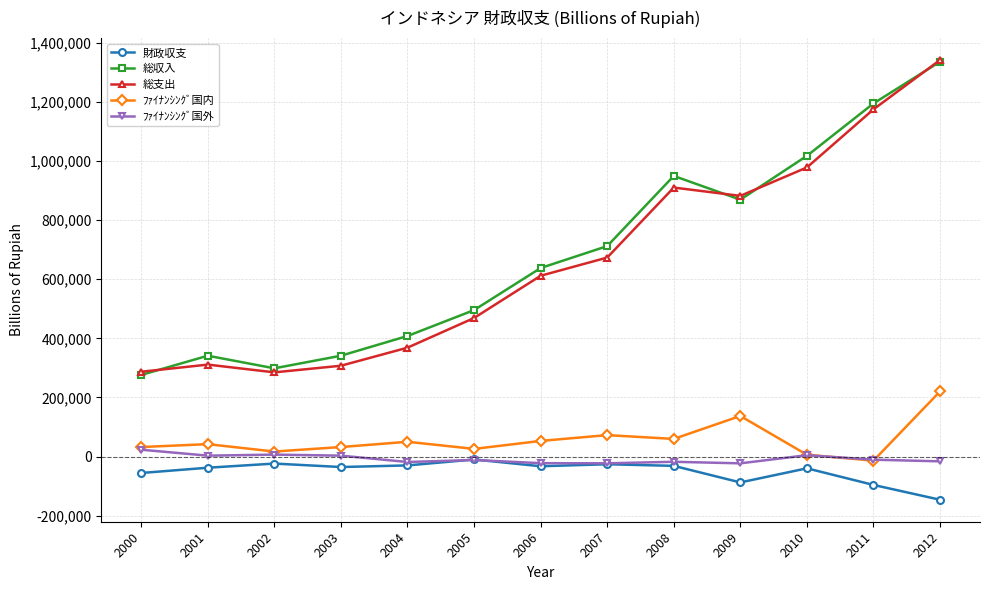

True or false: 財政収支 has more than 2 points higher than both neighbors.

True